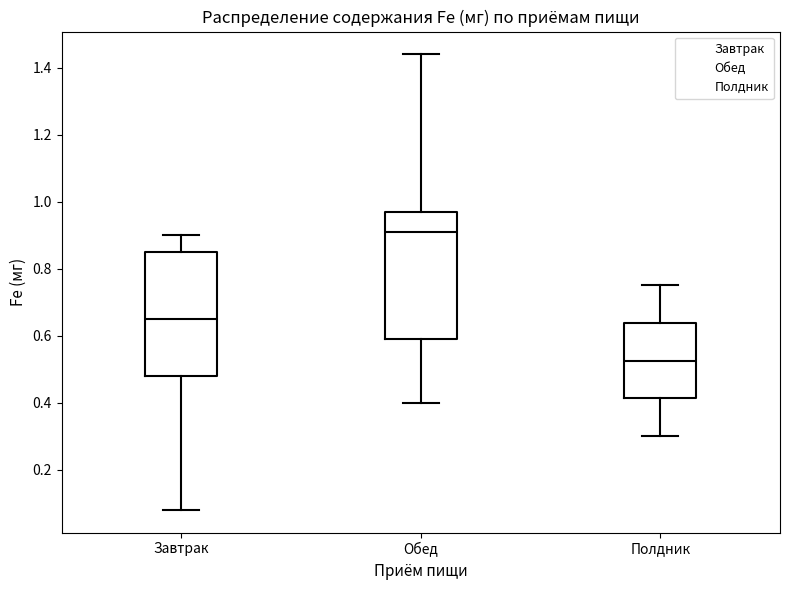

Where does the upper whisker of the box for Полдник end on the y-axis? The values are not printed on the chart, so give them approximately, as read against the axis.

0.76